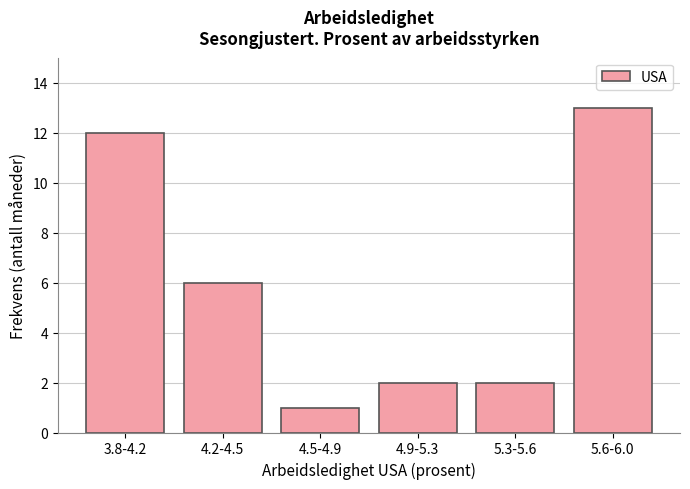

Reading left to right, list all the values displayed in this chart.

3.8-4.2=12	4.2-4.5=6	4.5-4.9=1	4.9-5.3=2	5.3-5.6=2	5.6-6.0=13